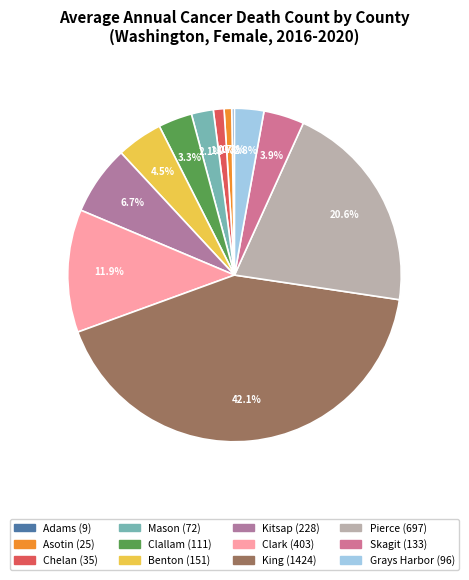

To the nearest percent, what is the average slice percentage?

8%